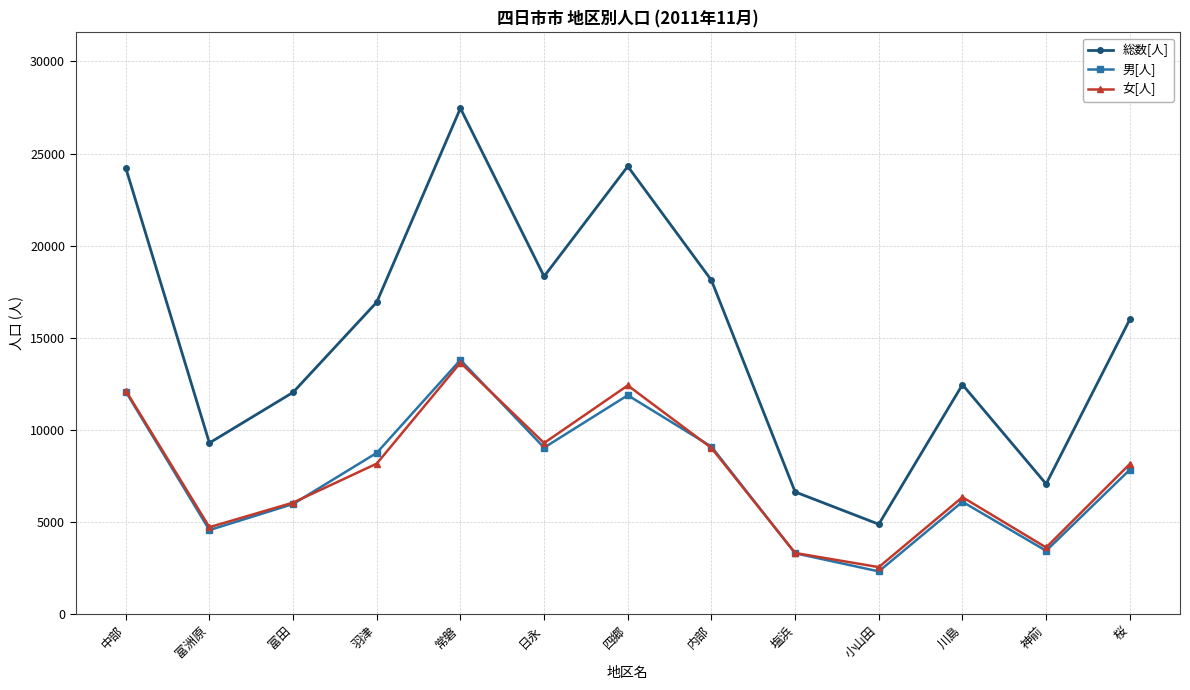

True or false: 男[人] has more than 0 points higher than both neighbors.

True